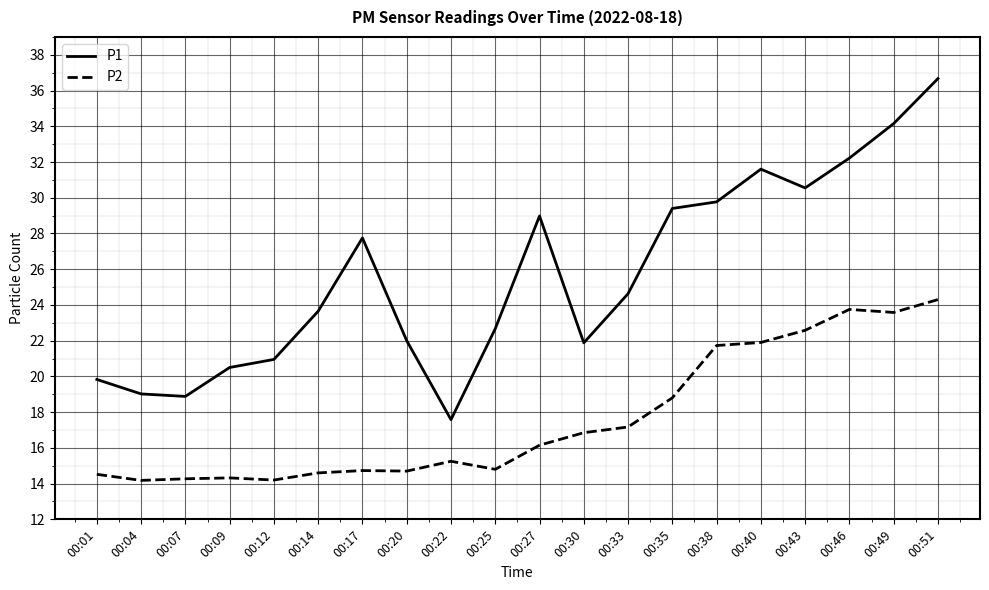

What is the lowest value of the P1 series?

17.6